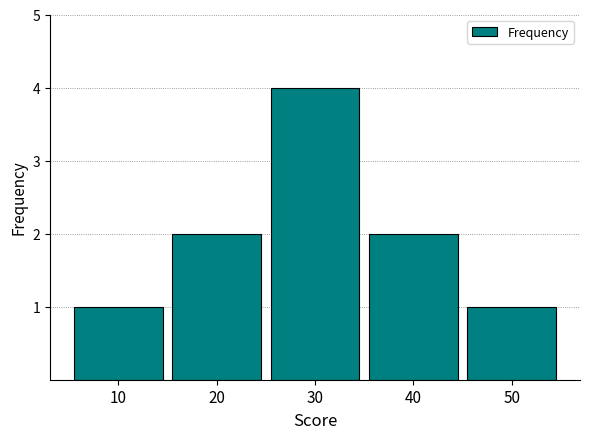

What is the height of the bar covering 25 to 35 on the x-axis? The values are not printed on the chart, so give them approximately, as read against the axis.

4